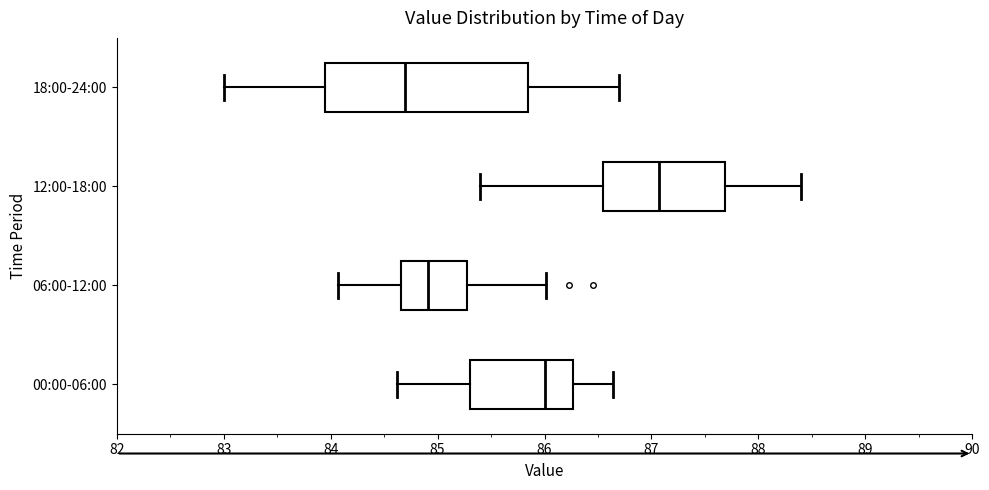

Which box has the furthest to the left median line?

18:00-24:00